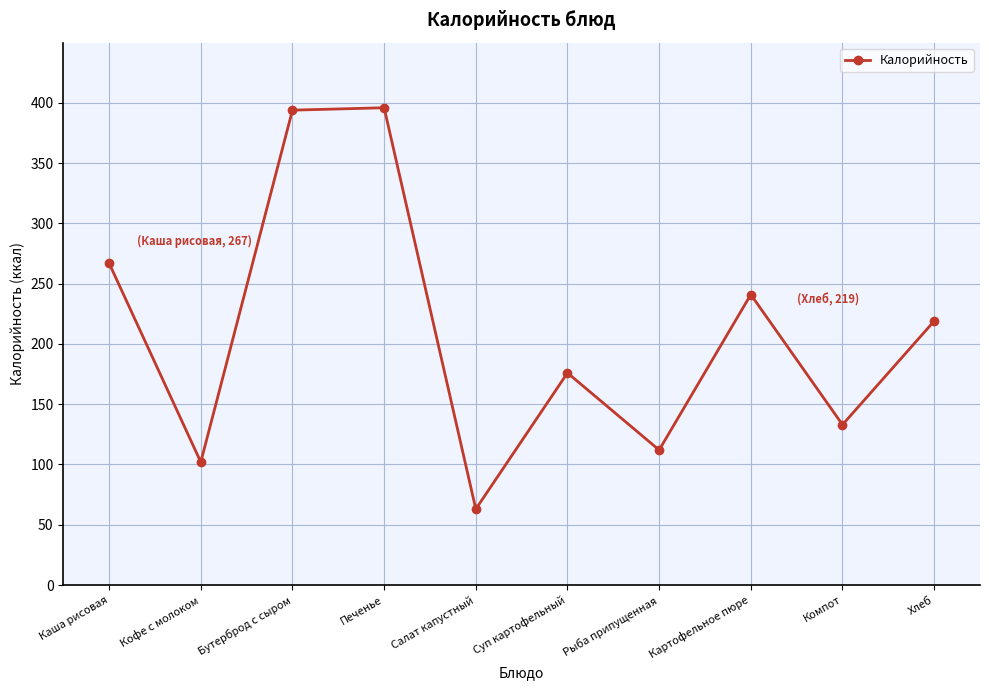

Is this an area chart (filled region under the line)?

No